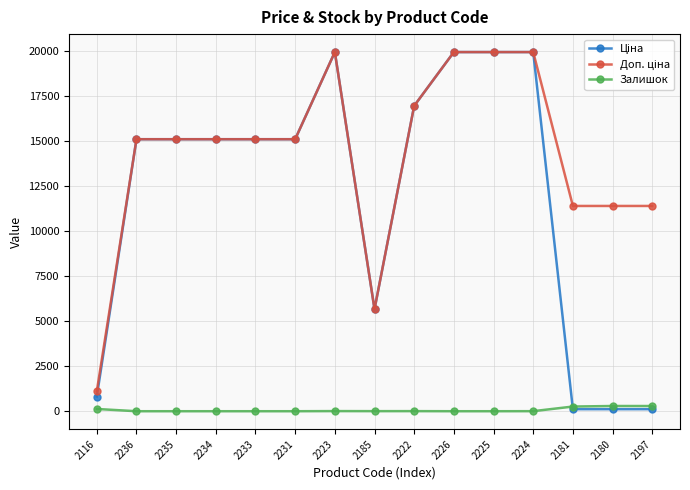

At how many categories does at least one series exceed 8854?

13